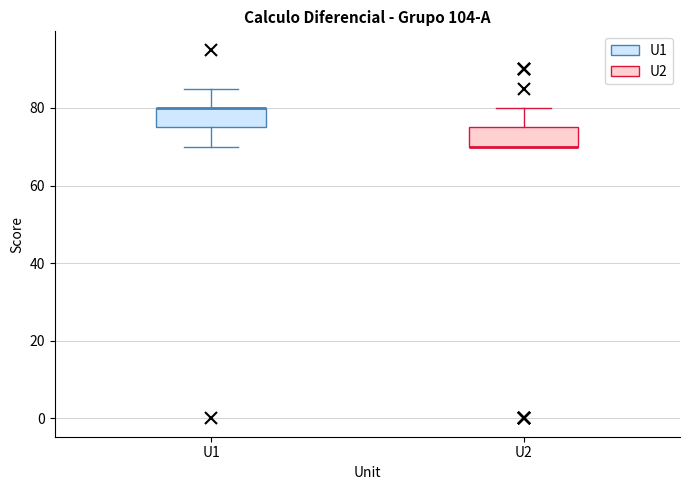

Reading left to right, read every box against the y-axis: the position of its median line, the range the box covers, and the ends of its whiskers. The values are not printed on the chart, so give them approximately, as read against the axis.

U1: median 80 (drawn on the box's upper edge), box 76 to 80, whiskers 70 to 86
U2: median 70 (drawn on the box's lower edge), box 70 to 76, whiskers 70 to 80